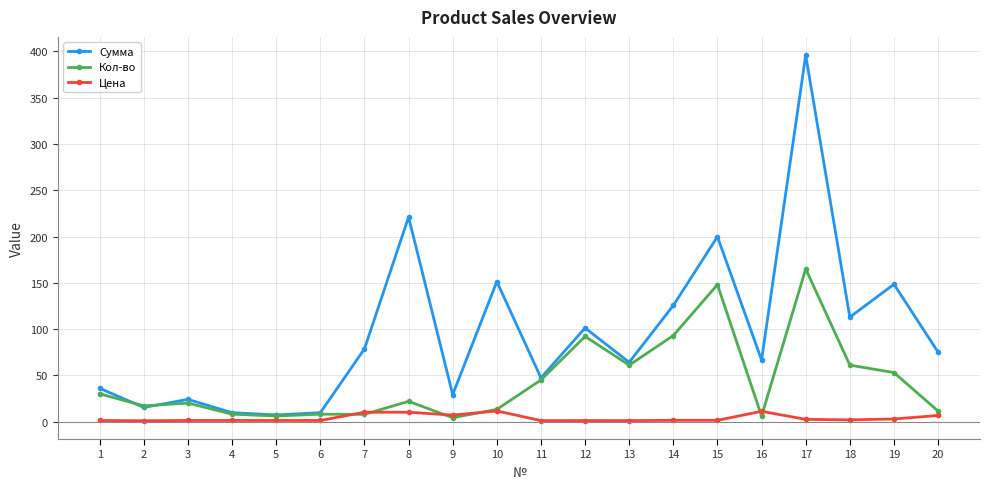

True or false: Цена has more than 0 points higher than both neighbors.

True